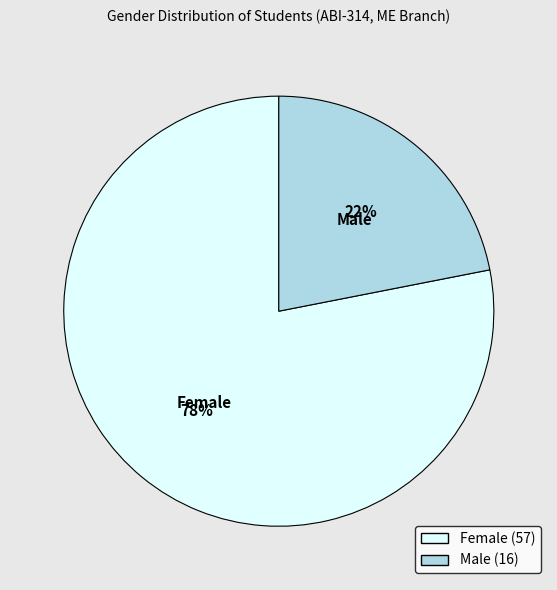

What is the ratio of the value at Male to the value at Female?

0.3